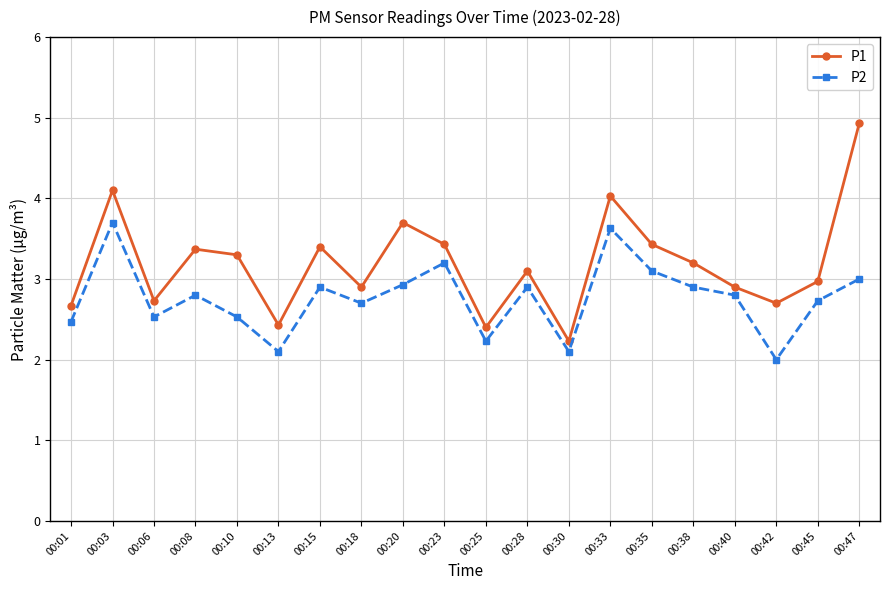

How many data points in P1 are less than 3?

9